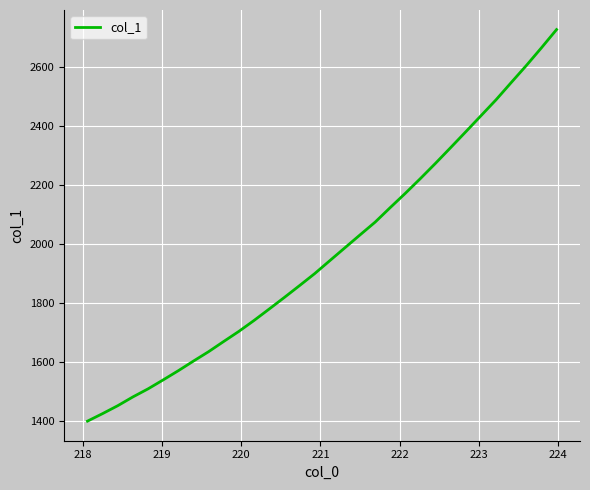

What is the minimum value shown in the chart?

1398.6